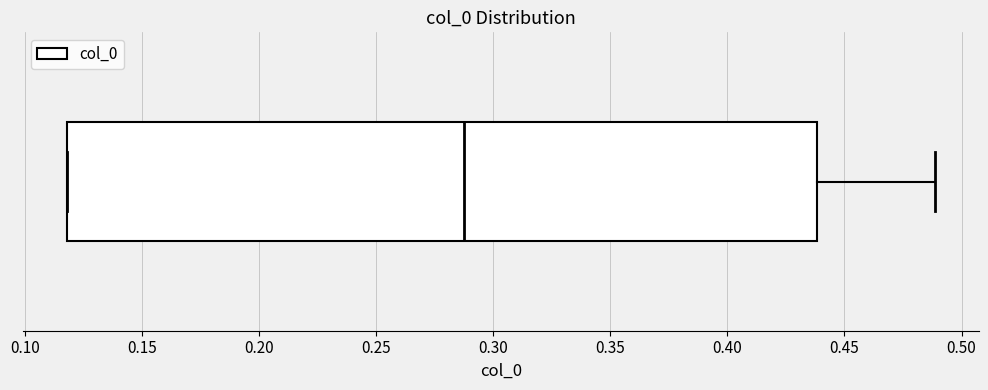

Where does the median line of the box sit on the x-axis? The values are not printed on the chart, so give them approximately, as read against the axis.

0.285